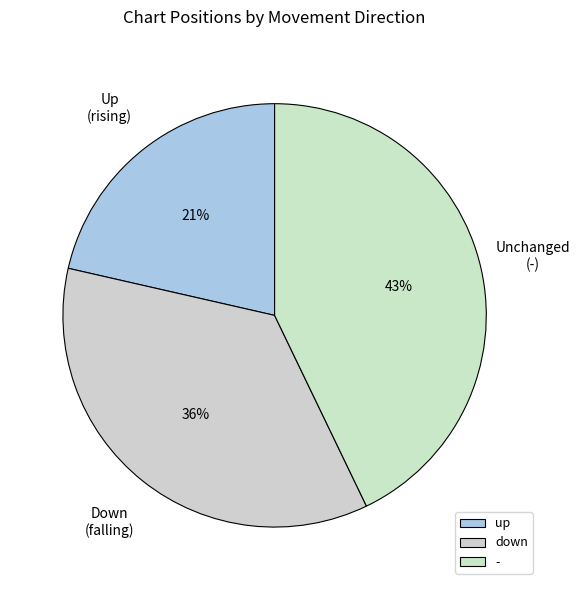

The - slice represents 33% of the pie. True or false?

False